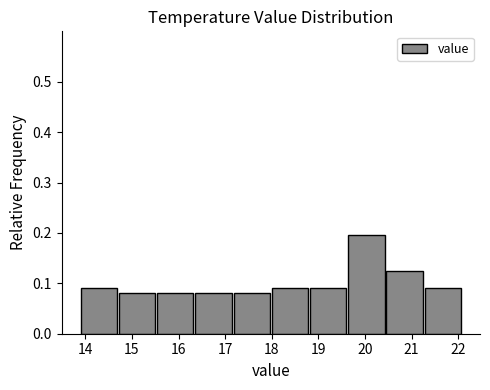

What is the height of the bar covering 16.36 to 17.18 on the x-axis? Neither the bar edges nor the heights are printed on the chart, so give them approximately, as read against the axes.

0.08